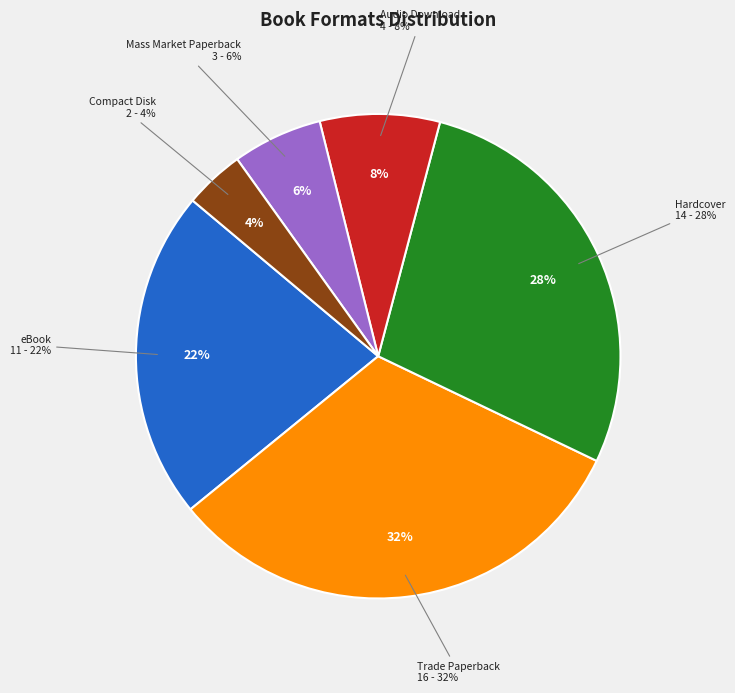

What is the smallest slice in the pie chart?

Compact Disk